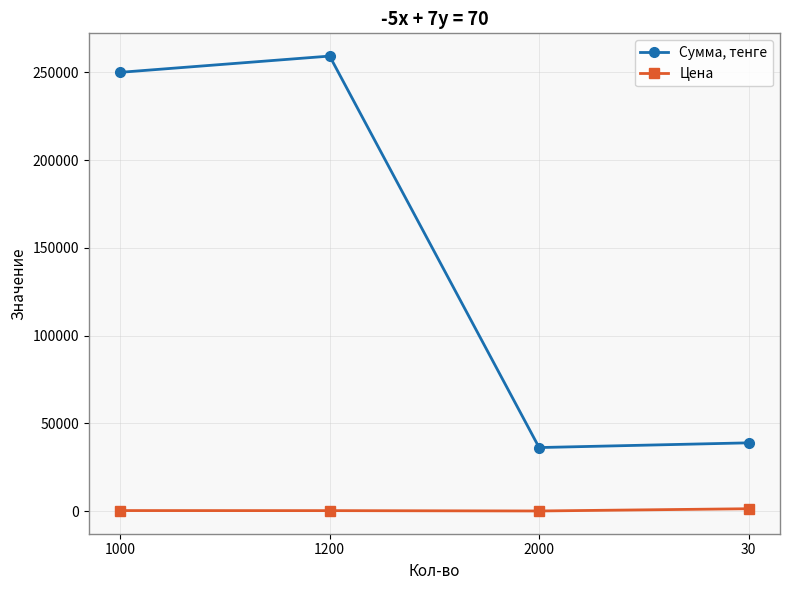

At 1000, list the series in order from smallest to largest.

Цена, Сумма, тенге